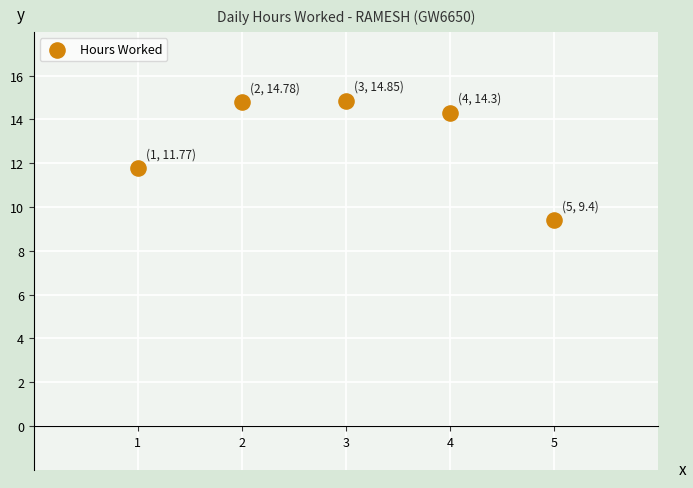

What is the range of X values (max minus min)?

4.0